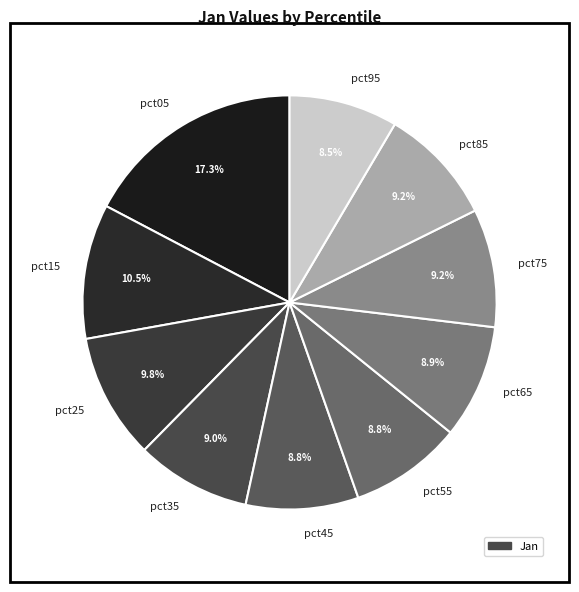

Combined, what portion of the pie is pct75 and pct35?

18.2%